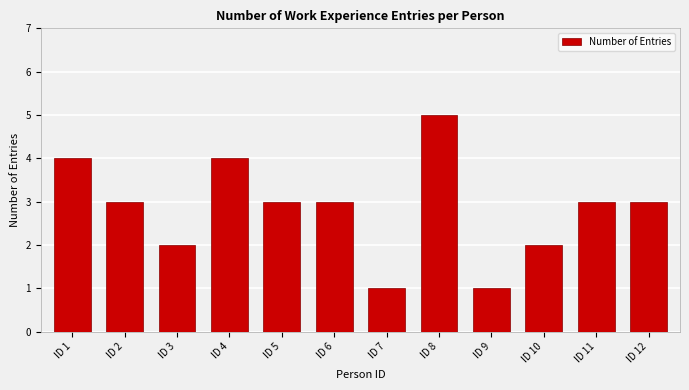

Between ID 6 and ID 3, which is larger?

ID 6